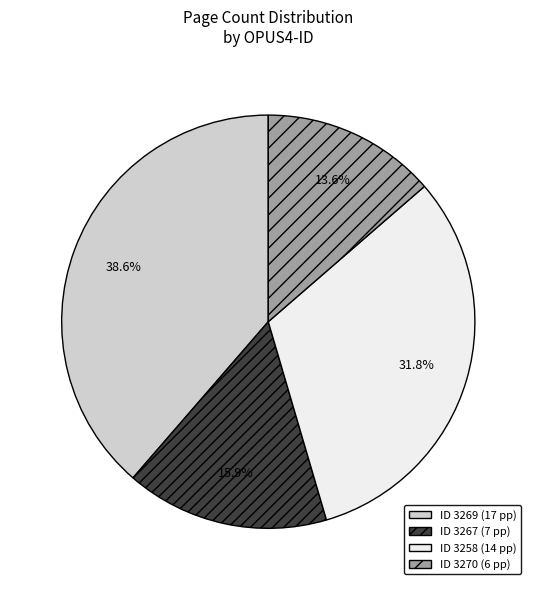

How many slices are in this pie chart?

4